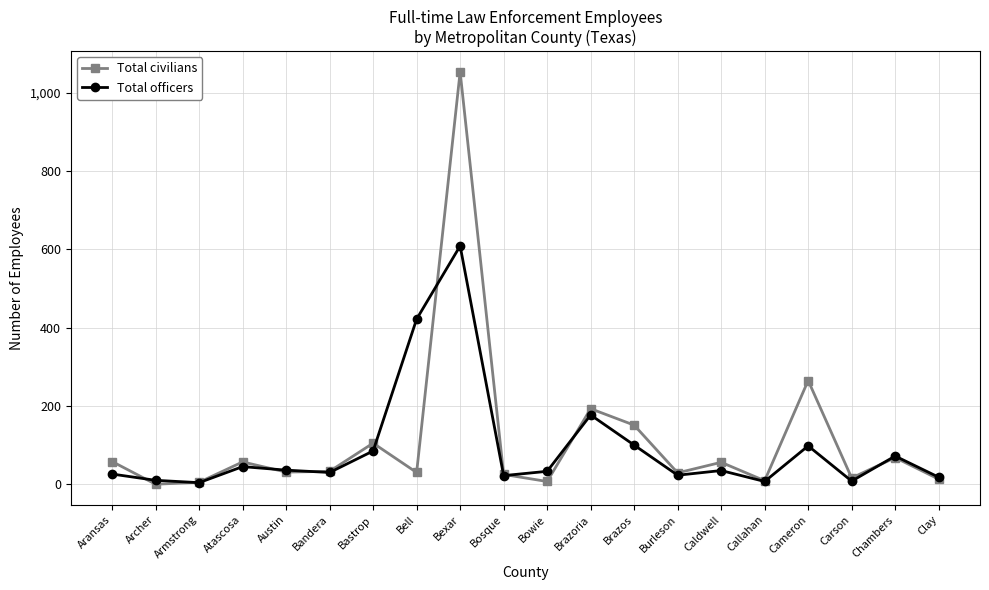

What is the maximum value for Total officers?

609